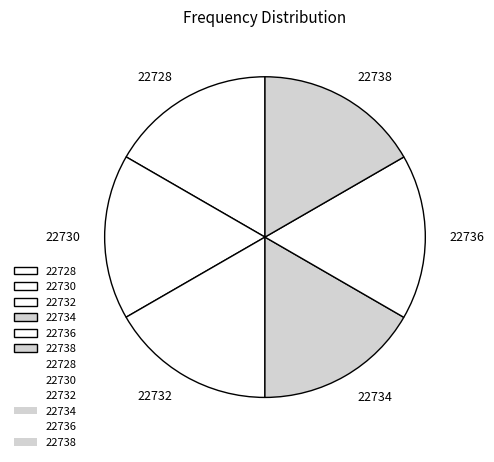

The 22732 slice represents 30% of the pie. True or false?

False